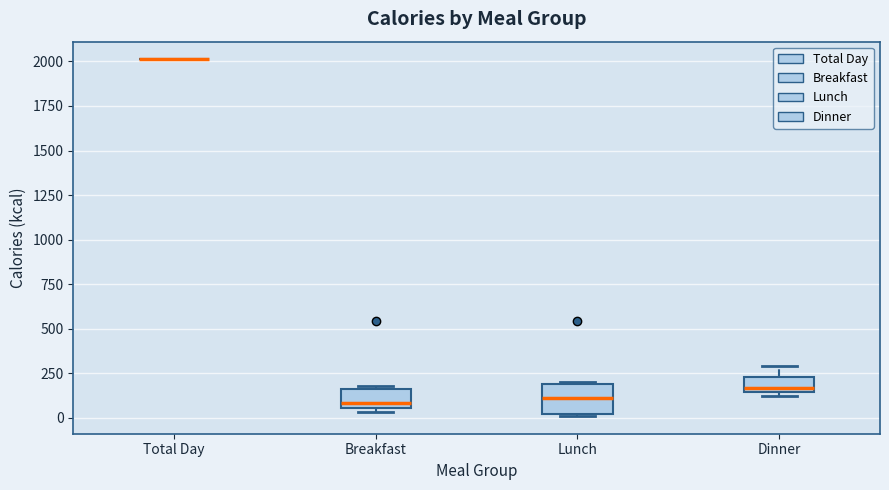

Reading left to right, read every box against the y-axis: the position of its median line, the range the box covers, and the ends of its whiskers. The values are not printed on the chart, so give them approximately, as read against the axis.

Total Day: box collapsed to a line at 2000, whiskers 2000 to 2000
Breakfast: median 100, box 50 to 150, whiskers 50 (just below the box's lower edge) to 200
Lunch: median 100, box 0 to 200, whiskers 0 to 200
Dinner: median 150 (just above the box's lower edge), box 150 to 250, whiskers 100 to 300